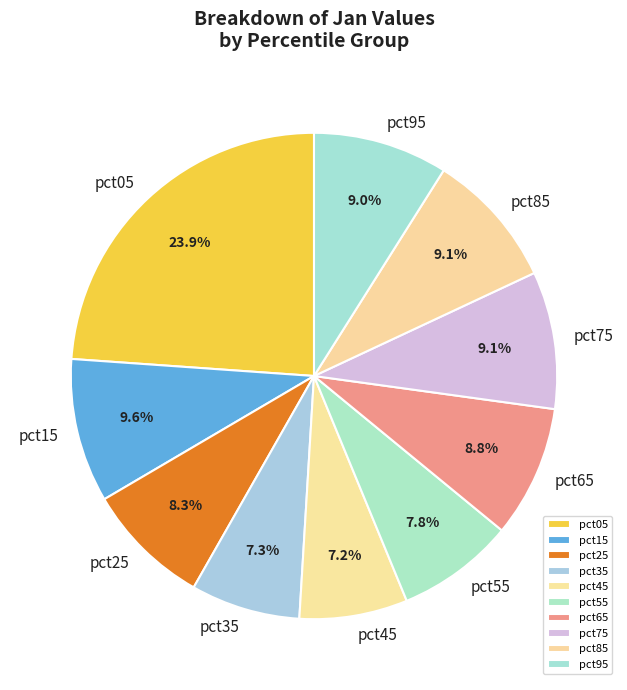

Does pct05 represent more than half of the total?

No